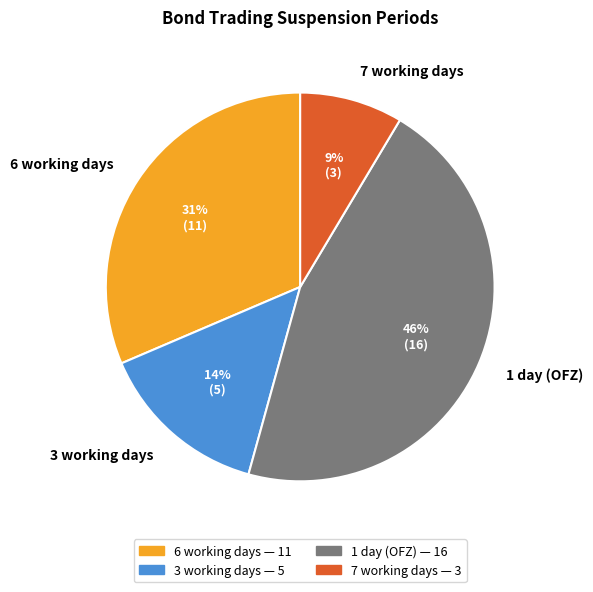

Combined, do 1 day (OFZ) and 3 working days account for over 50%?

Yes